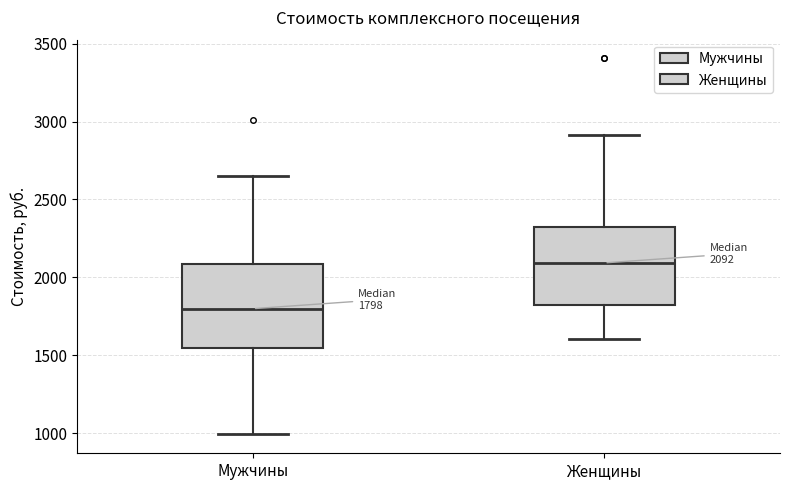

Which box's median line is the highest?

Женщины